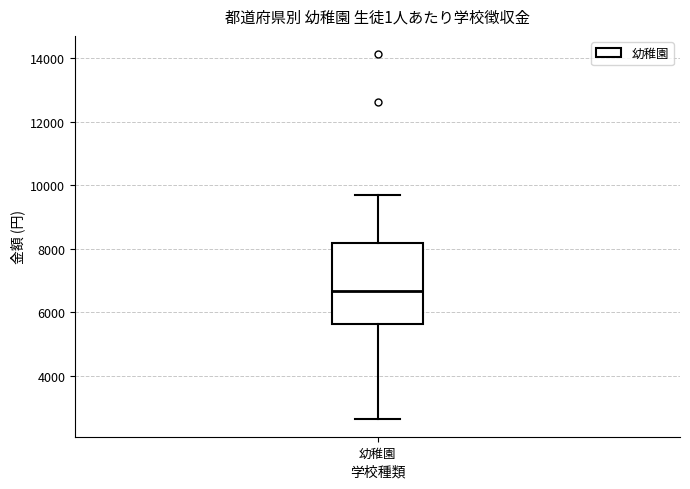

Read this box plot against the y-axis: the position of the median line, the range covered by the box, and the ends of both whiskers. The values are not printed on the chart, so give them approximately, as read against the axis.

median 6600, box 5600 to 8200, whiskers 2600 to 9600